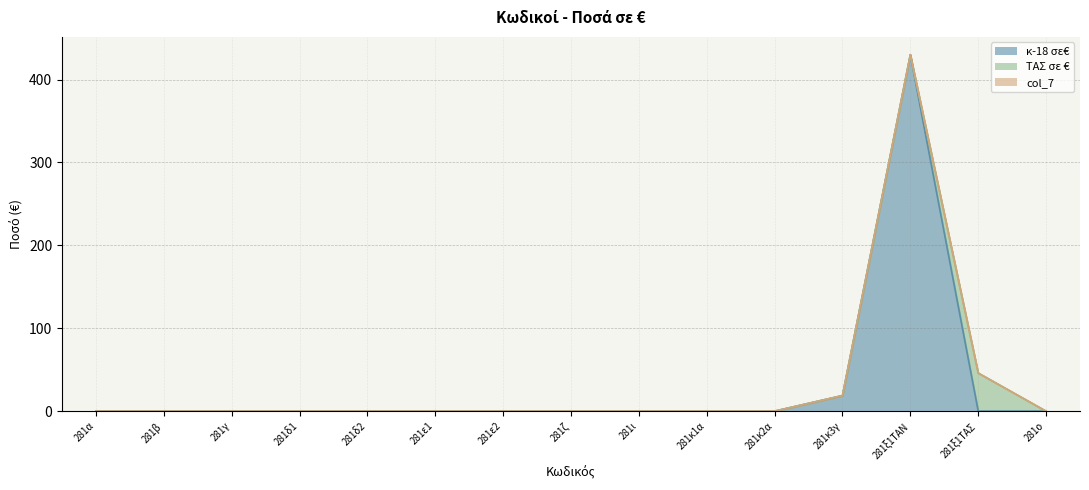

How many series are shown in this chart?

3